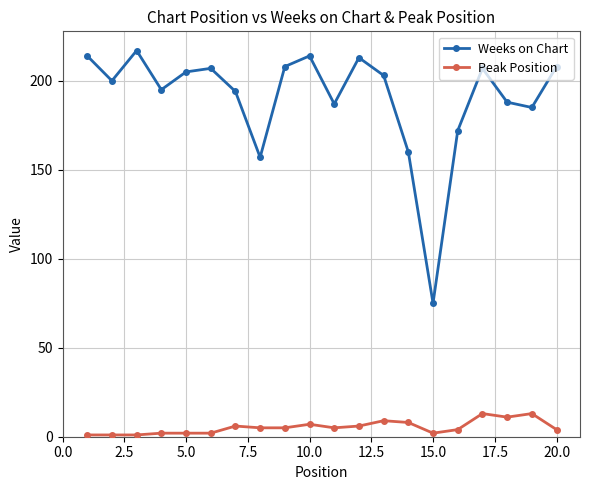

What is the maximum value shown in the chart?

217